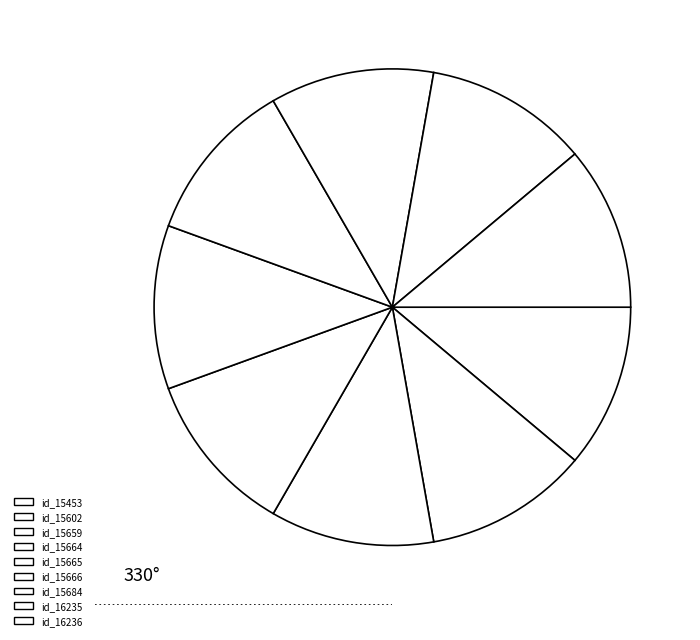

Approximately how many times larger is the value at id_15453 compared to id_16235?

1.0